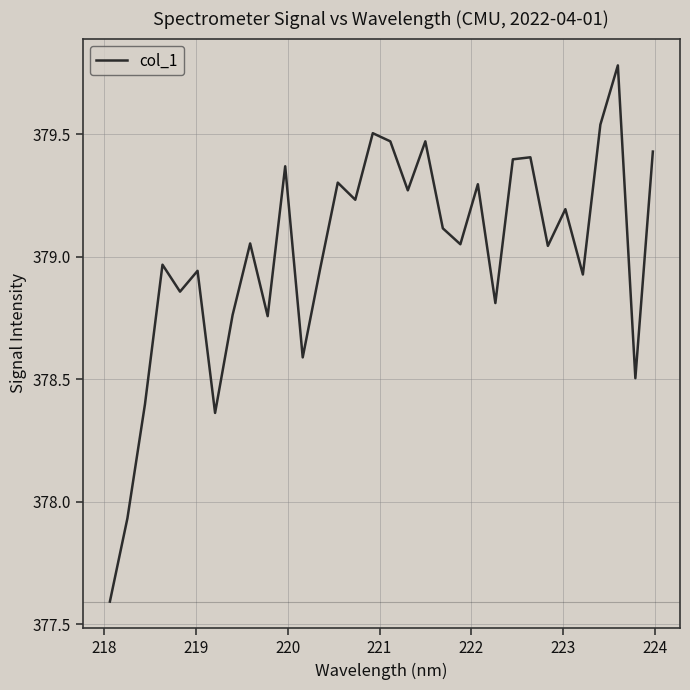

How many interior local peaks (higher than both neighbors) does the data have?

11